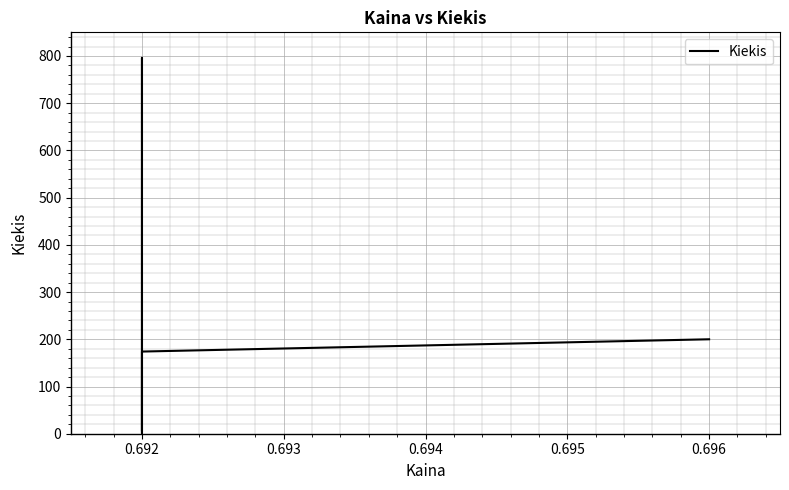

How many lines are shown in the chart?

1